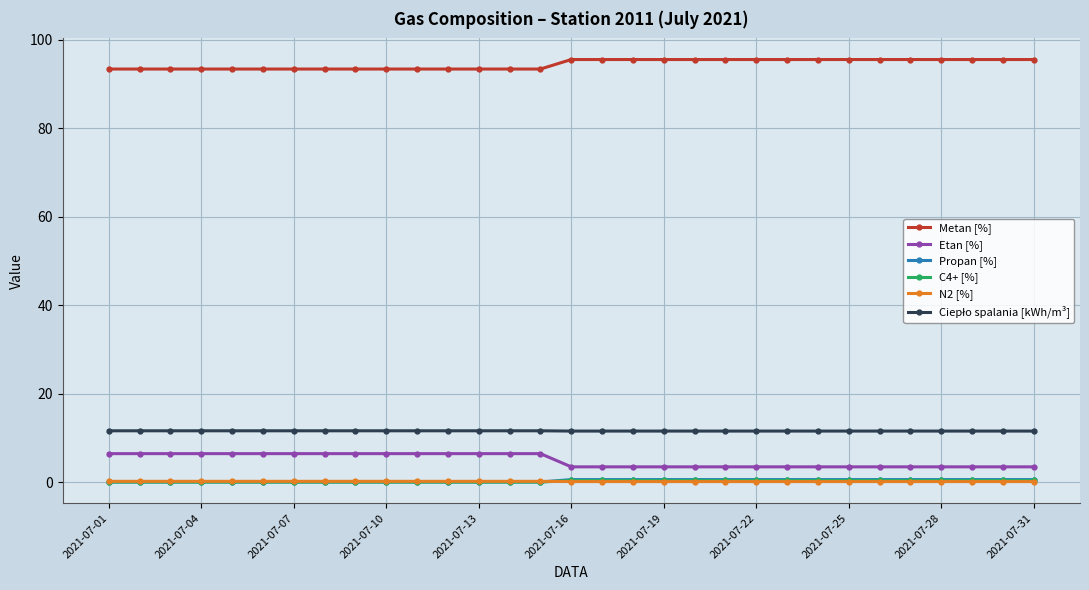

What is the difference between the maximum and second lowest values in the Propan [%] series?

0.5